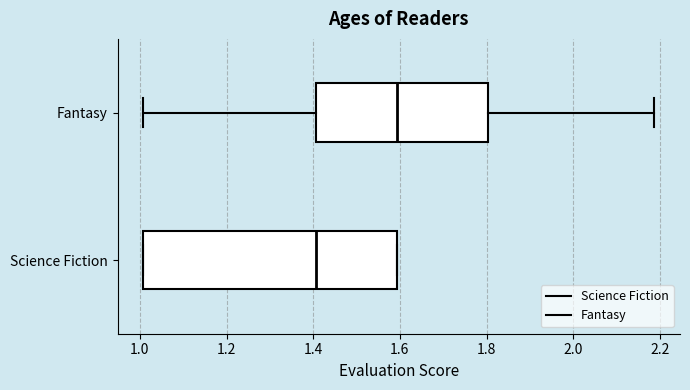

Which box has the furthest to the left median line?

Science Fiction